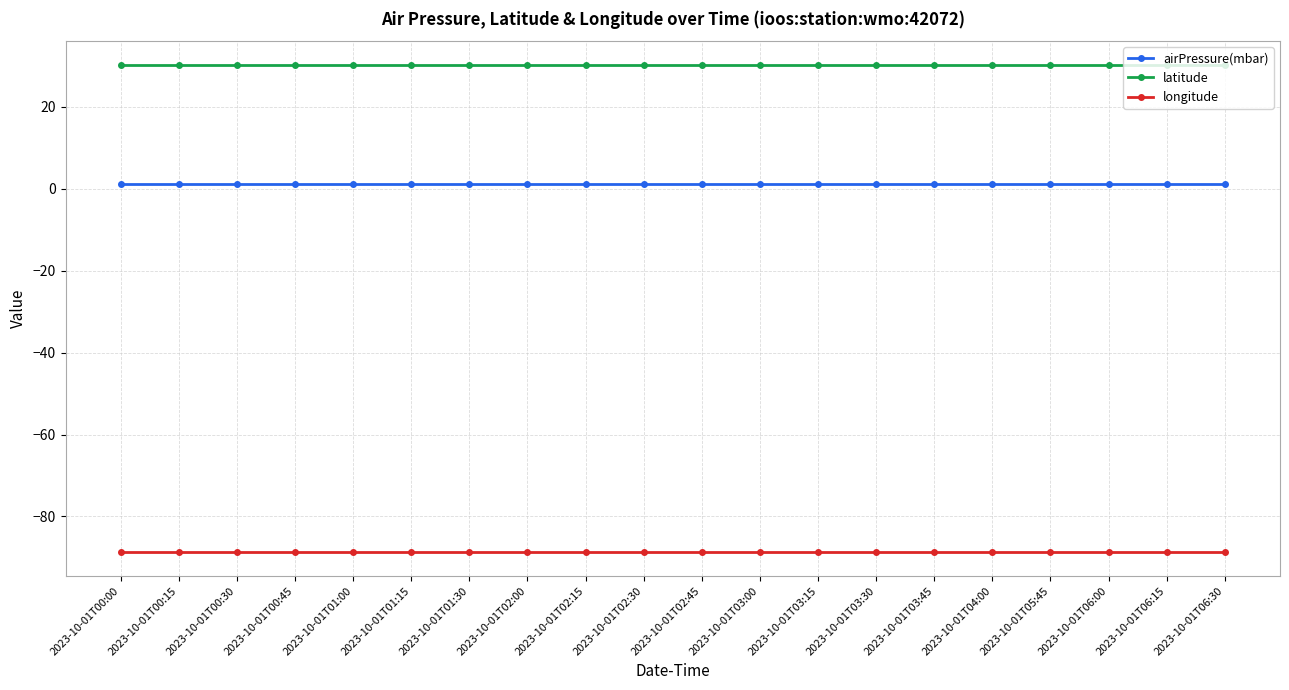

What value does the longitude series have at 2023-10-01T00:30?

-88.6